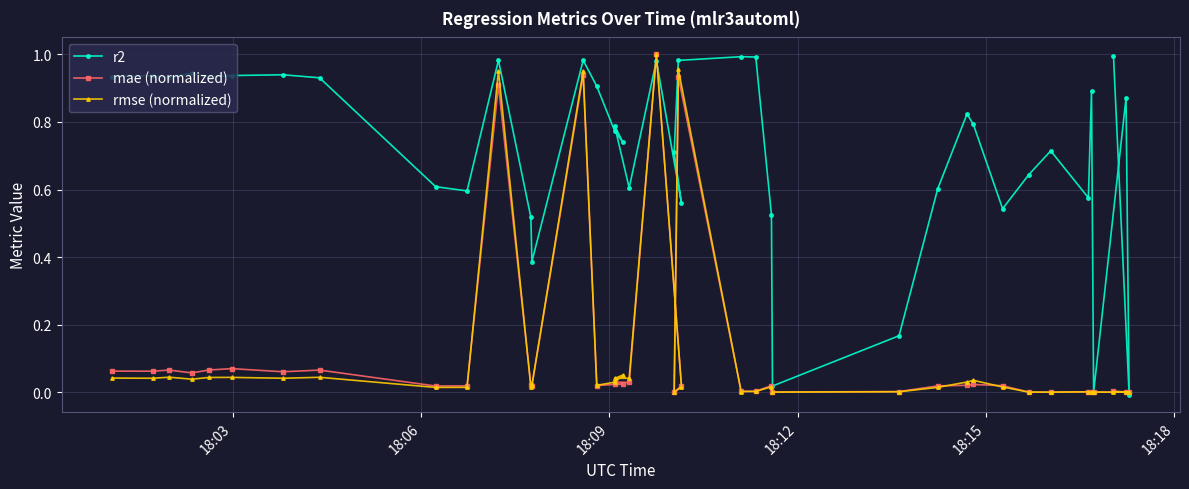

True or false: r2 and mae (normalized) intersect in this chart.

True